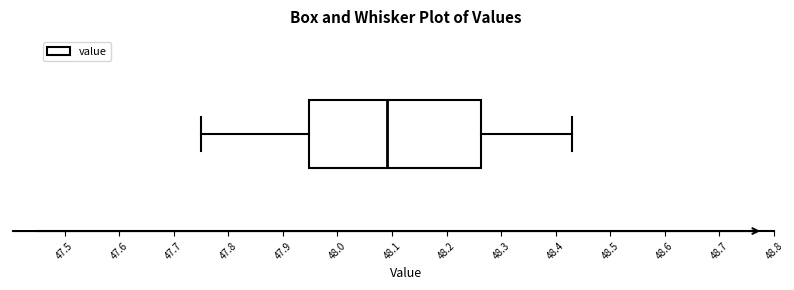

Transcribe this box plot: give where the median line is, the range the box spans, and where the two whiskers end, as read against the x-axis. The values are not printed on the chart, so give them approximately, as read against the axis.

median 48.09, box 47.95 to 48.26, whiskers 47.75 to 48.43